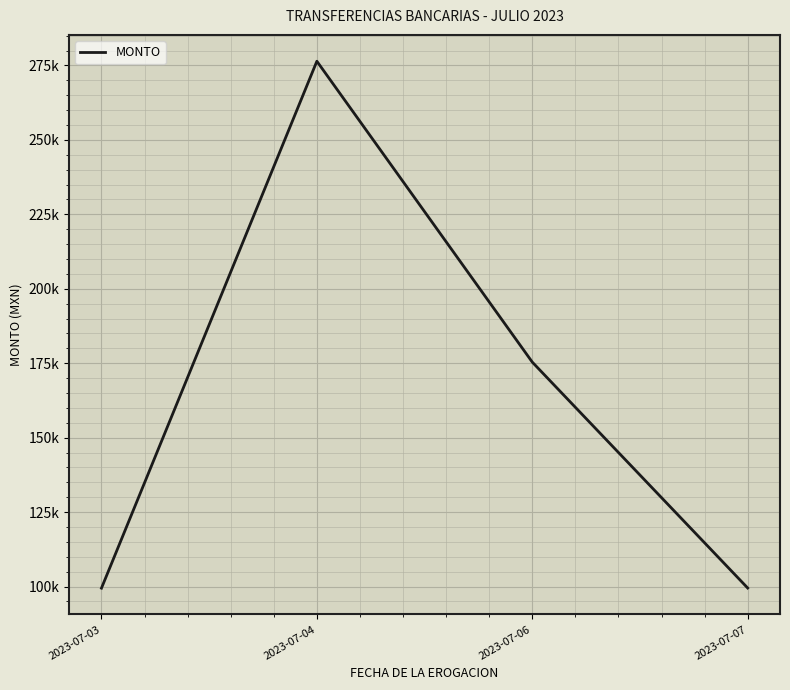

Which category has the highest value across all series?

2023-07-04